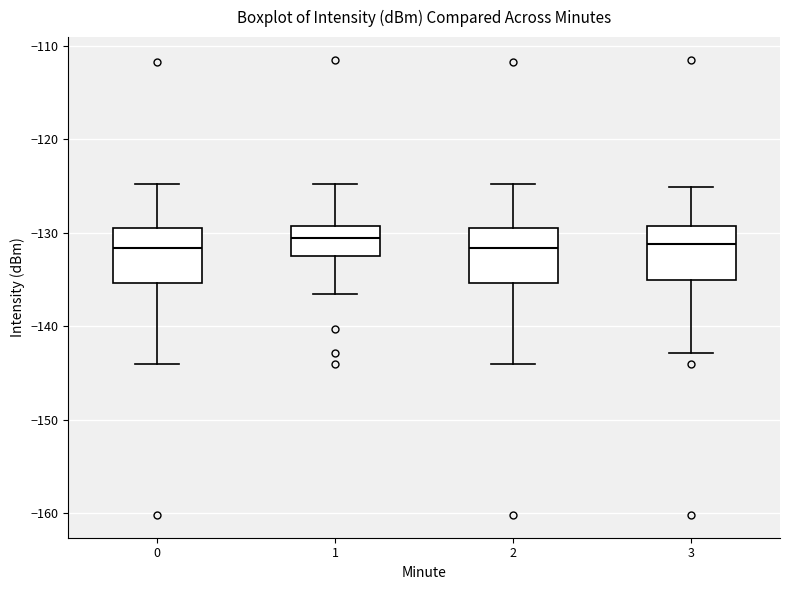

Where does the median line of the box at x = 3 sit on the y-axis? The values are not printed on the chart, so give them approximately, as read against the axis.

-131